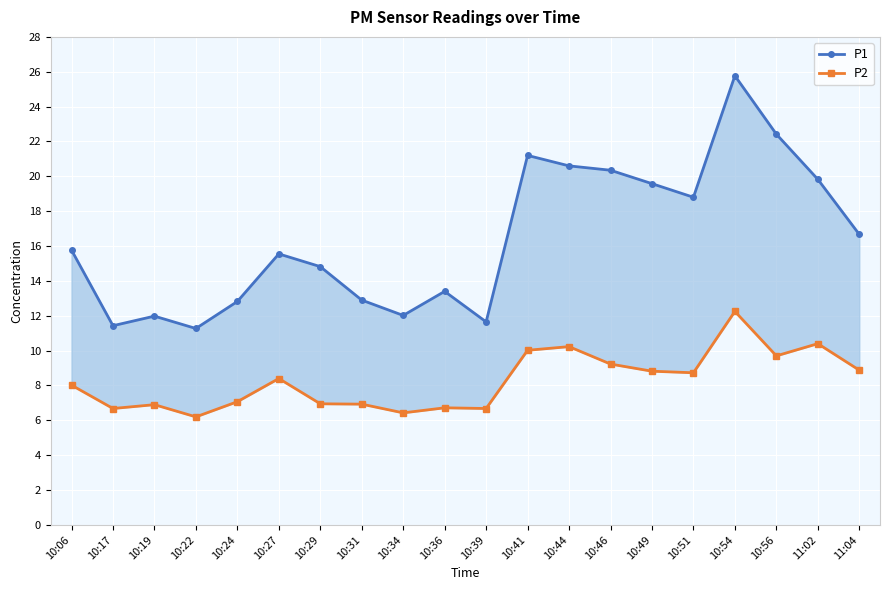

True or false: P1 has a value of 7.2 at 11:04.

False